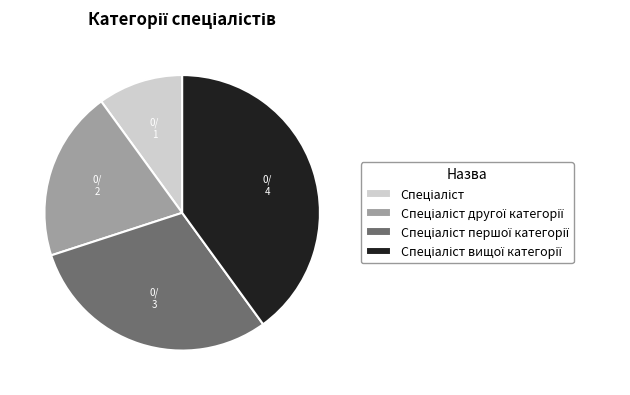

How many slices are in this pie chart?

4